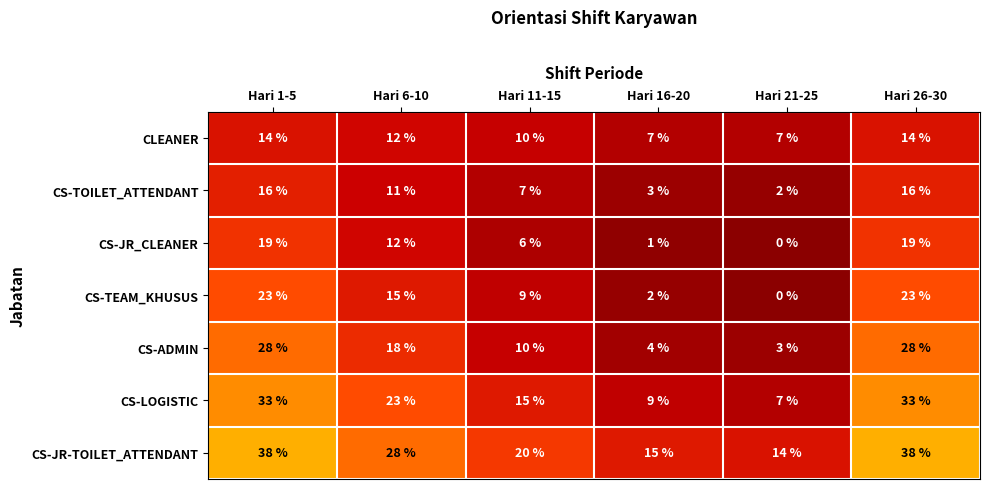

What is the greatest value displayed?

38